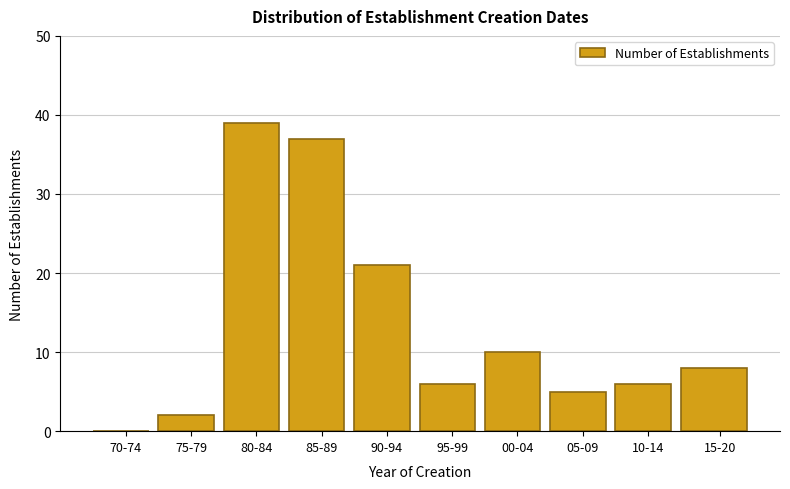

Reading left to right, what are all the values shown in this chart?

70-74=0	75-79=2	80-84=39	85-89=37	90-94=21	95-99=6	00-04=10	05-09=5	10-14=6	15-20=8